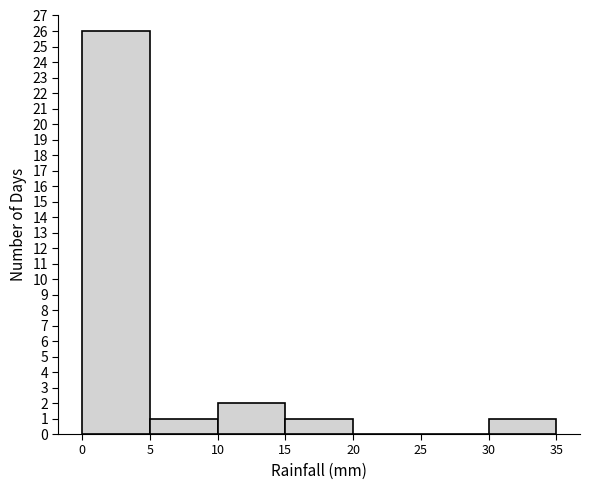

How tall is the bar that spans 30 to 35 on the x-axis? The values are not printed on the chart, so give them approximately, as read against the axis.

1